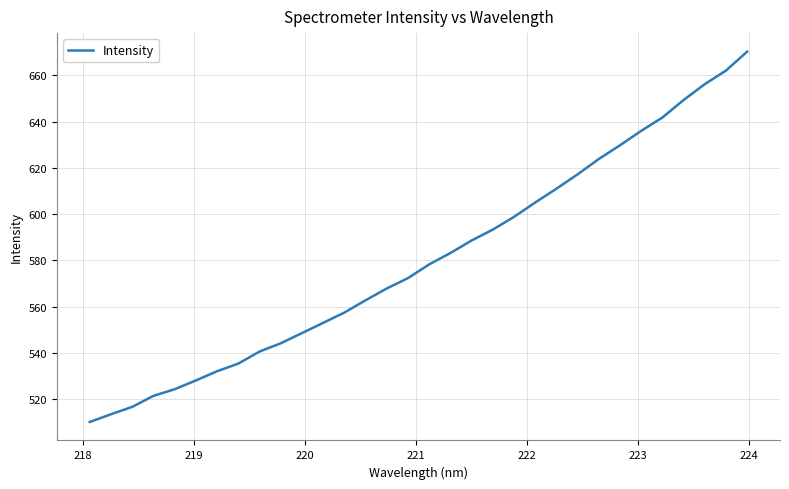

What is the difference between the maximum and minimum values?

160.2